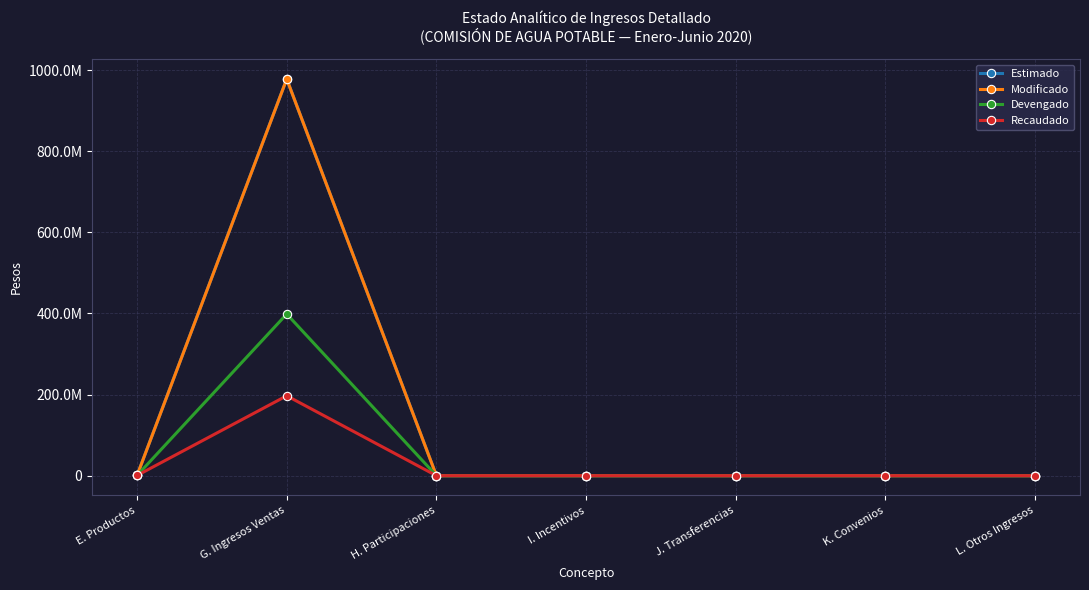

Is the value of Modificado at H. Participaciones greater than the value of Estimado at H. Participaciones?

No